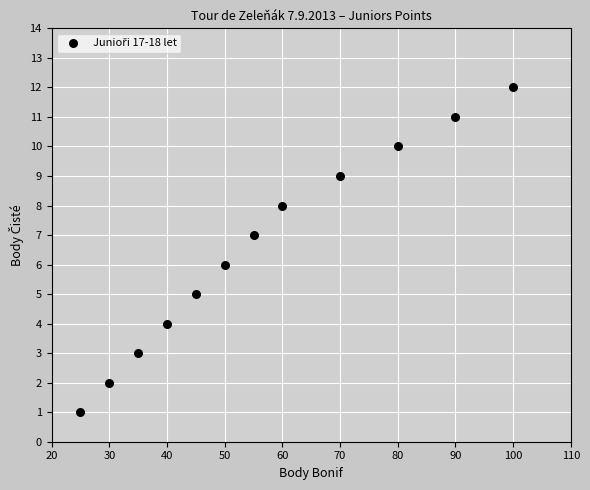

What is the average X value?

57